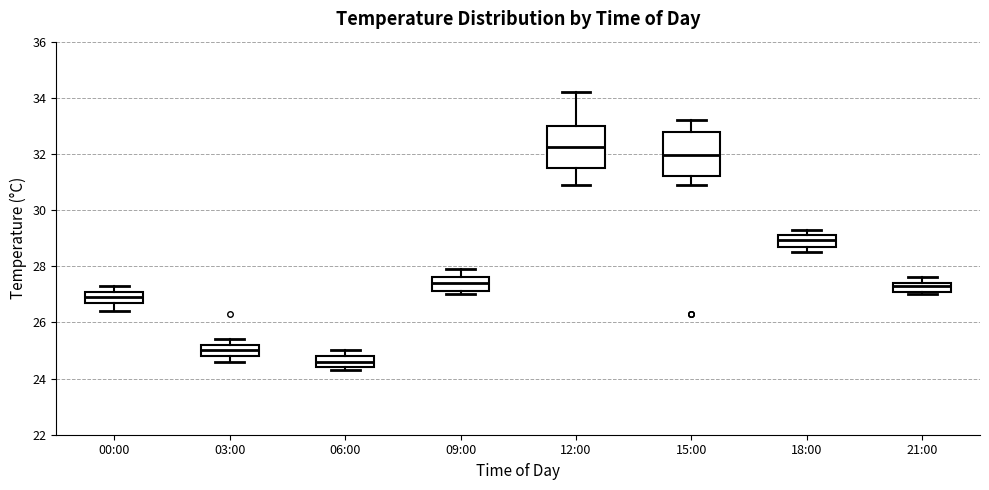

Which box's median line is the highest?

12:00